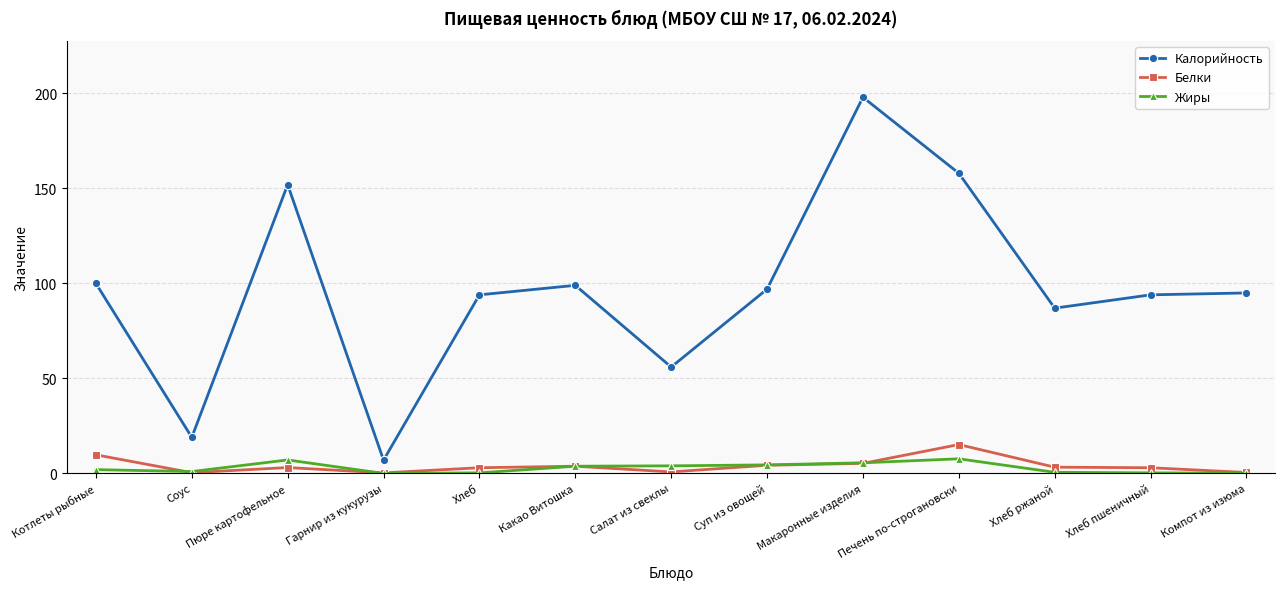

Read the Белки value at Хлеб пшеничный.

3.0